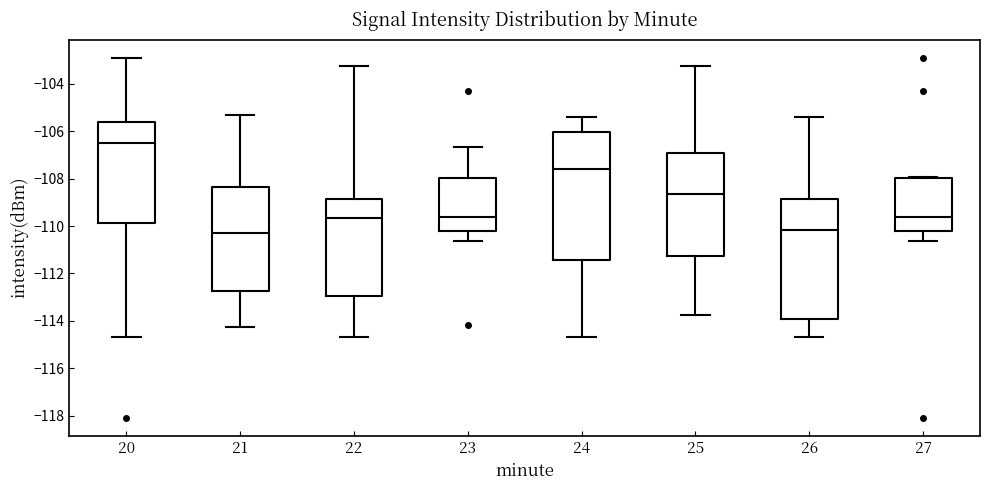

Reading left to right, transcribe this box plot: for each box, give where its median line is, the range the box spans, and where its two whiskers end, as read against the y-axis. The values are not printed on the chart, so give them approximately, as read against the axis.

20: median -106.4, box -109.8 to -105.6, whiskers -114.6 to -102.8
21: median -110.2, box -112.8 to -108.4, whiskers -114.2 to -105.4
22: median -109.6, box -113.0 to -108.8, whiskers -114.6 to -103.2
23: median -109.6, box -110.2 to -108.0, whiskers -110.6 to -106.6
24: median -107.6, box -111.4 to -106.0, whiskers -114.6 to -105.4
25: median -108.6, box -111.2 to -107.0, whiskers -113.8 to -103.2
26: median -110.2, box -114.0 to -108.8, whiskers -114.6 to -105.4
27: median -109.6, box -110.2 to -108.0, whiskers -110.6 to -108.0